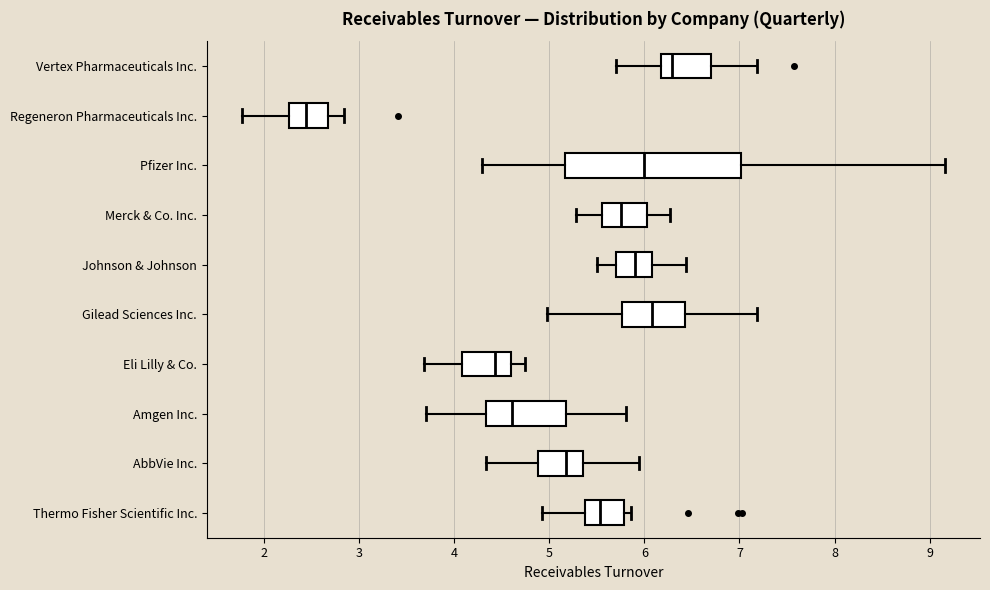

Which box has the furthest to the left median line?

Regeneron Pharmaceuticals Inc.